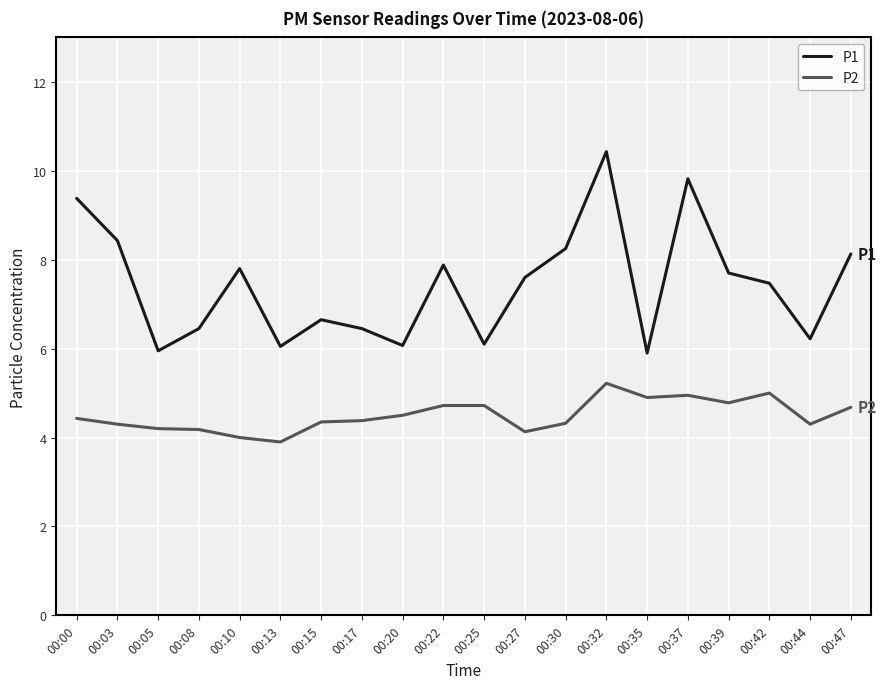

Where is the first local minimum for P1?

00:05